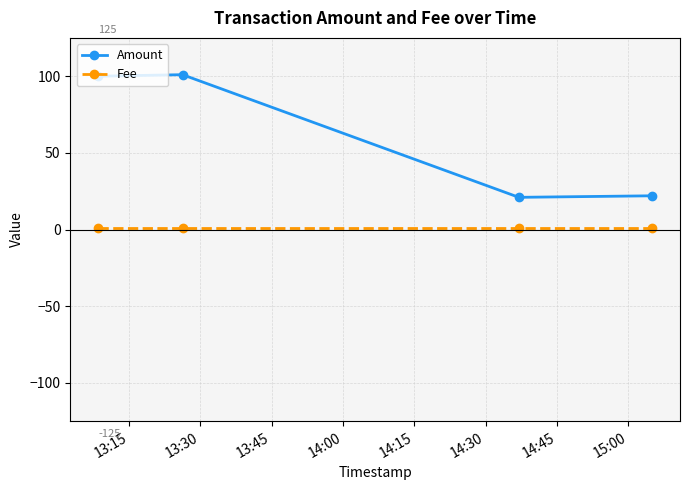

Rank the series by their average value, from highest to lowest.

Amount, Fee